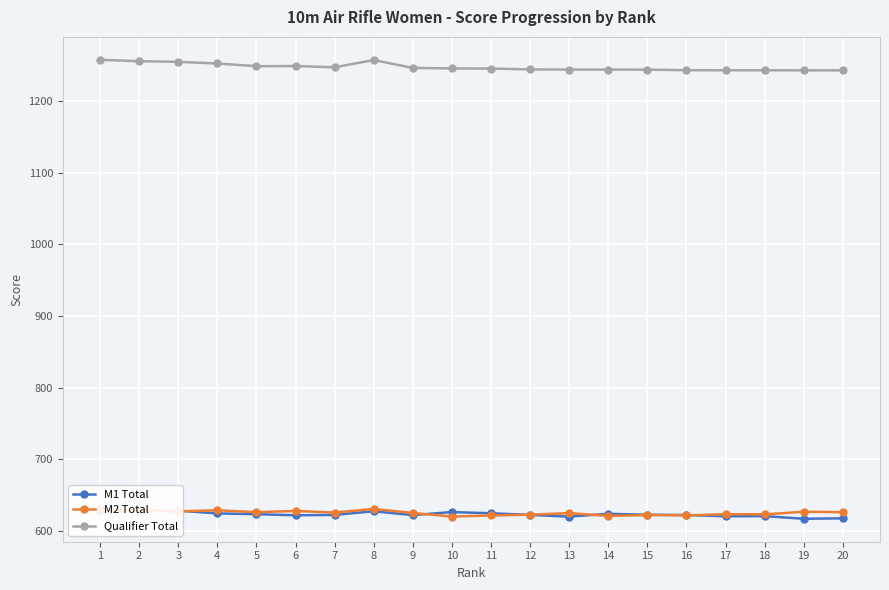

What is the sum of all M2 Total values?

12497.7